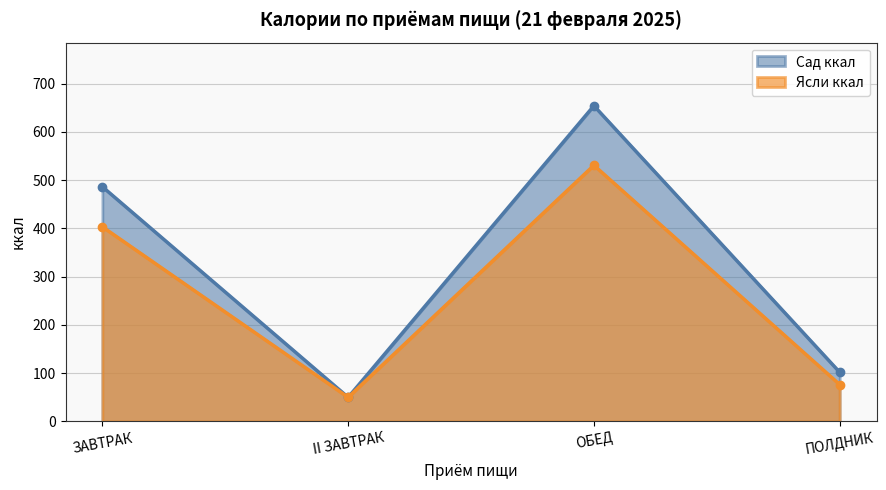

Which category has the lowest value in the Ясли ккал series?

II ЗАВТРАК